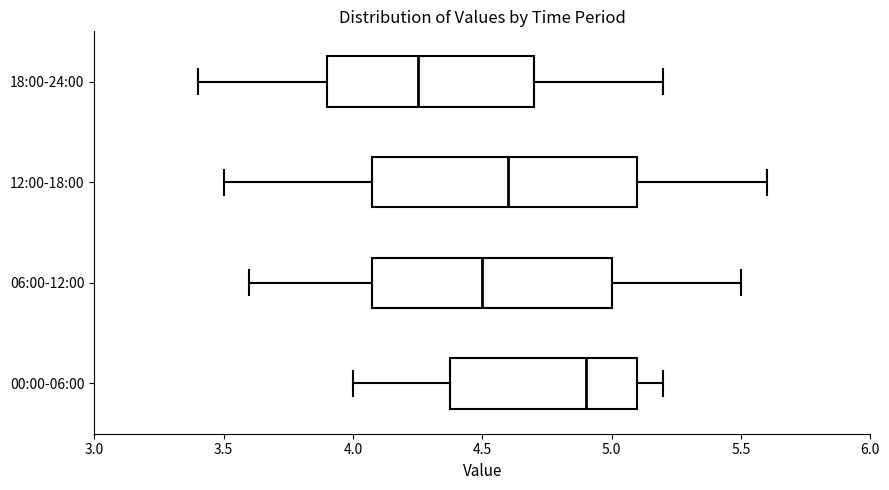

Comparing the boxes themselves (not the whiskers), which one is the widest?

12:00-18:00